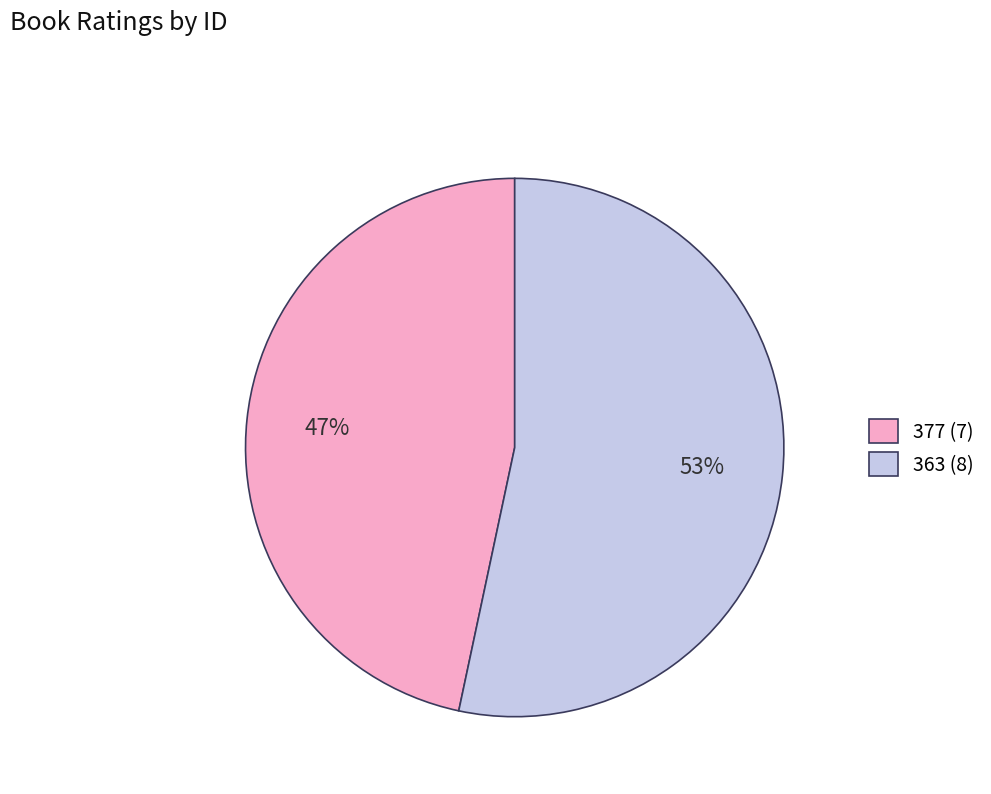

What is the majority slice?

363